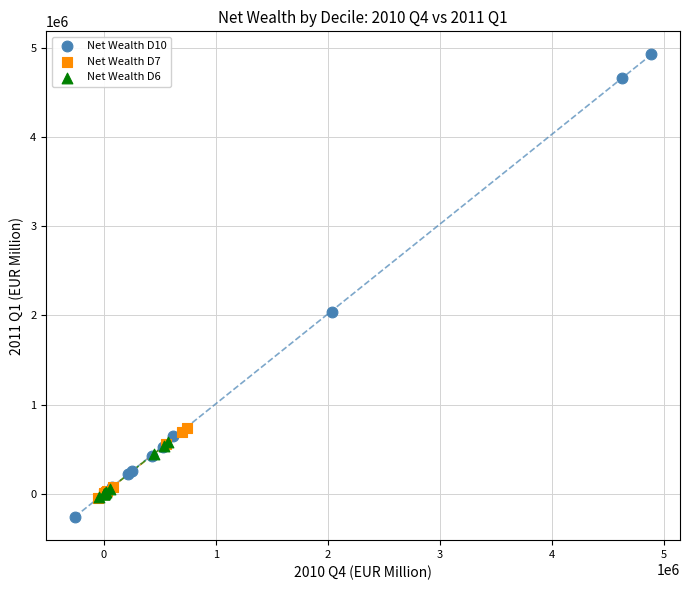

What are all the series names shown in the legend?

Net Wealth D10, Net Wealth D7, Net Wealth D6